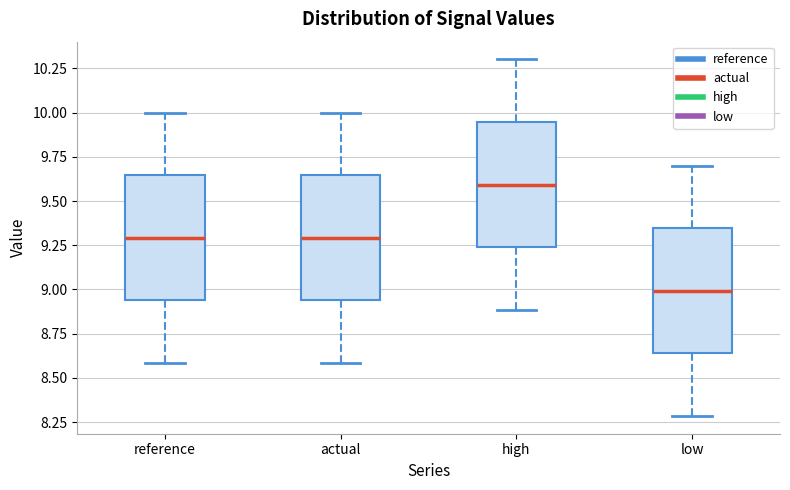

Reading left to right, read every box against the y-axis: the position of its median line, the range the box covers, and the ends of its whiskers. The values are not printed on the chart, so give them approximately, as read against the axis.

reference: median 9.30, box 8.95 to 9.65, whiskers 8.60 to 10.00
actual: median 9.30, box 8.95 to 9.65, whiskers 8.60 to 10.00
high: median 9.60, box 9.25 to 9.95, whiskers 8.90 to 10.30
low: median 9.00, box 8.65 to 9.35, whiskers 8.30 to 9.70